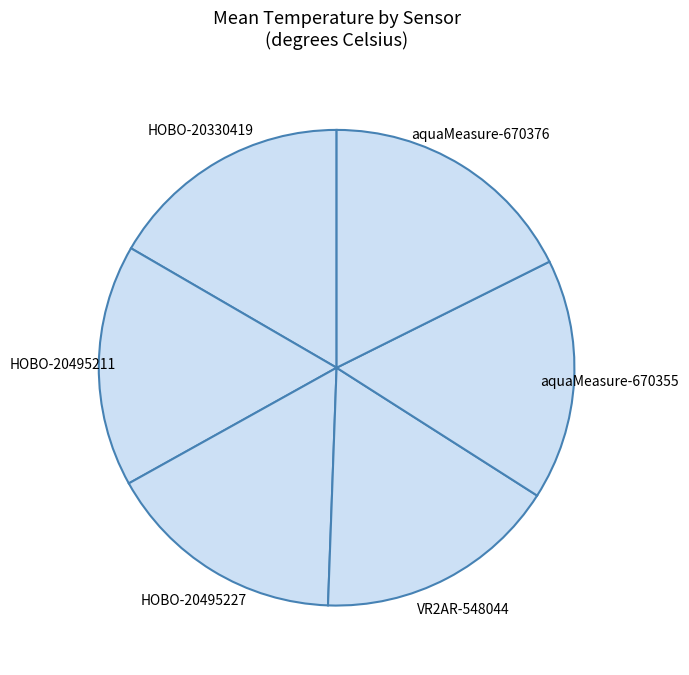

True or false: VR2AR-548044 accounts for 8% of the total.

False